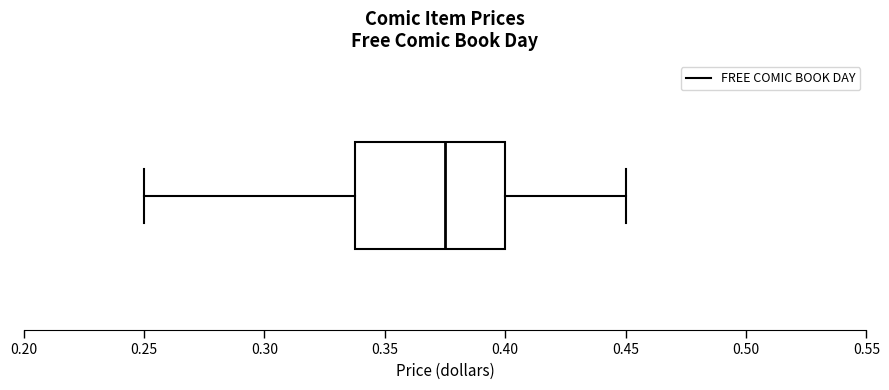

Transcribe this box plot: give where the median line is, the range the box spans, and where the two whiskers end, as read against the x-axis. The values are not printed on the chart, so give them approximately, as read against the axis.

median 0.375, box 0.340 to 0.400, whiskers 0.250 to 0.450